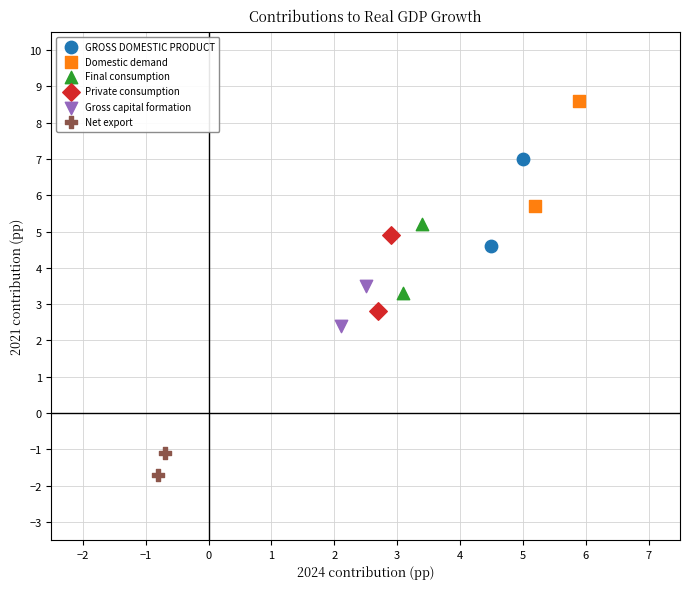

What are all the series names shown in the legend?

GROSS DOMESTIC PRODUCT, Domestic demand, Final consumption, Private consumption, Gross capital formation, Net export